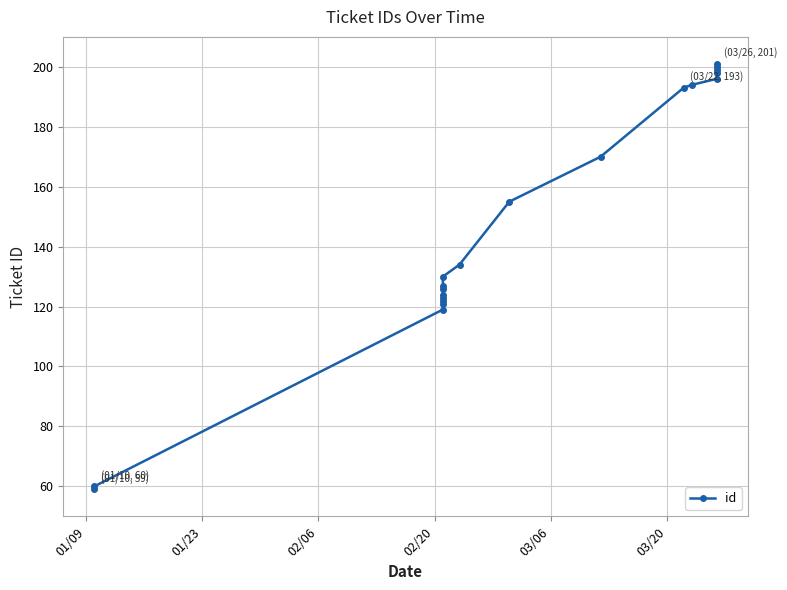

The chart shows a value of 59 at 01/09. True or false?

True